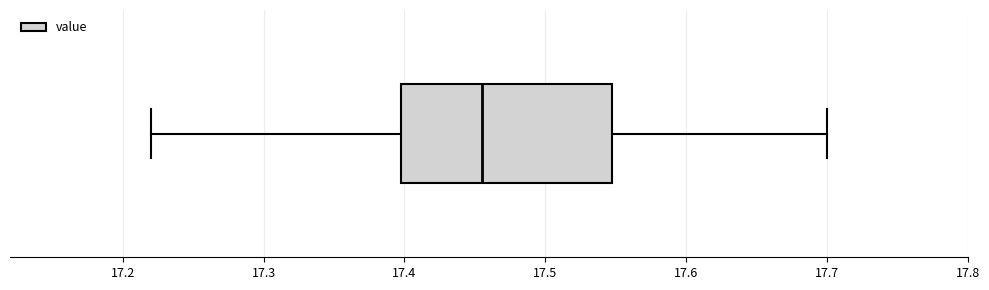

Read this box plot against the x-axis: the position of the median line, the range covered by the box, and the ends of both whiskers. The values are not printed on the chart, so give them approximately, as read against the axis.

median 17.46, box 17.40 to 17.55, whiskers 17.22 to 17.70